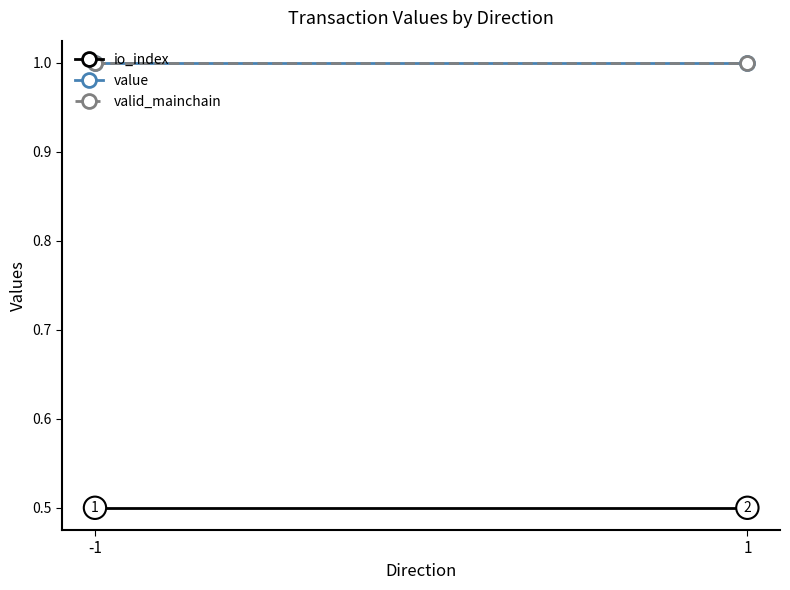

At 1, list the series in order from smallest to largest.

io_index, valid_mainchain, value